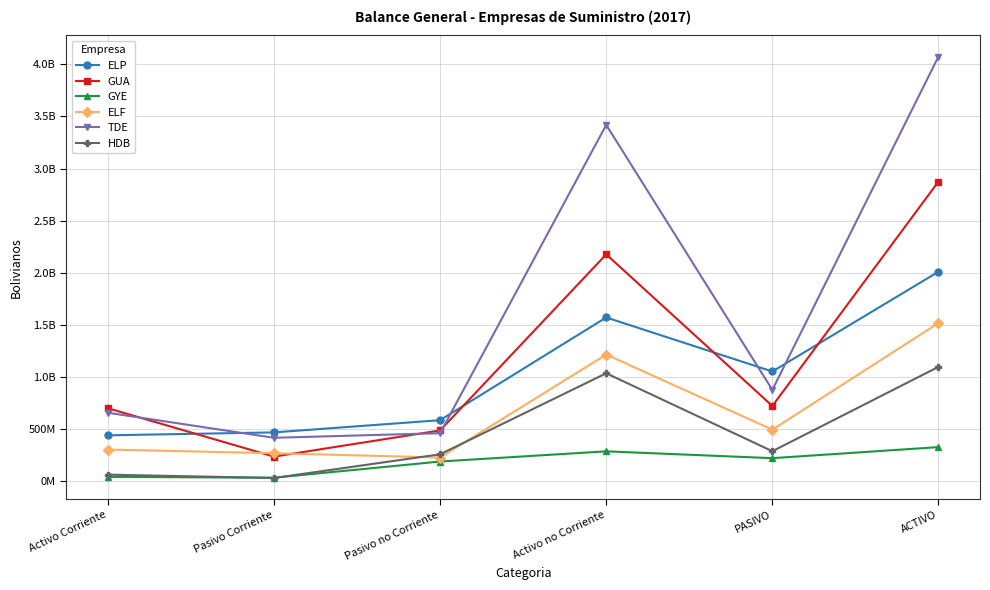

What are all the series names shown in the legend?

ELP, GUA, GYE, ELF, TDE, HDB